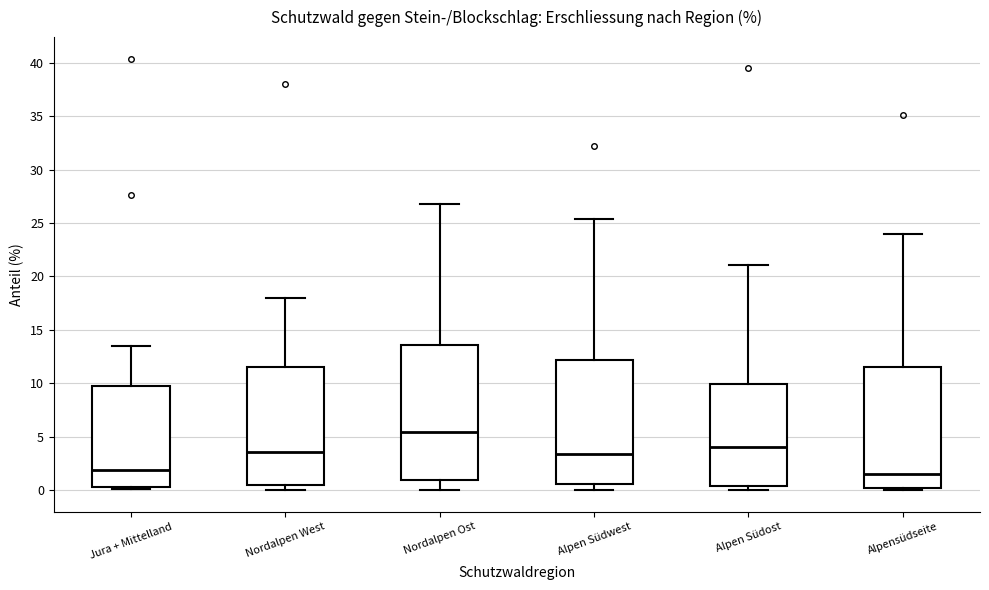

Which box is the tallest, from its lower edge to its upper edge?

Nordalpen Ost